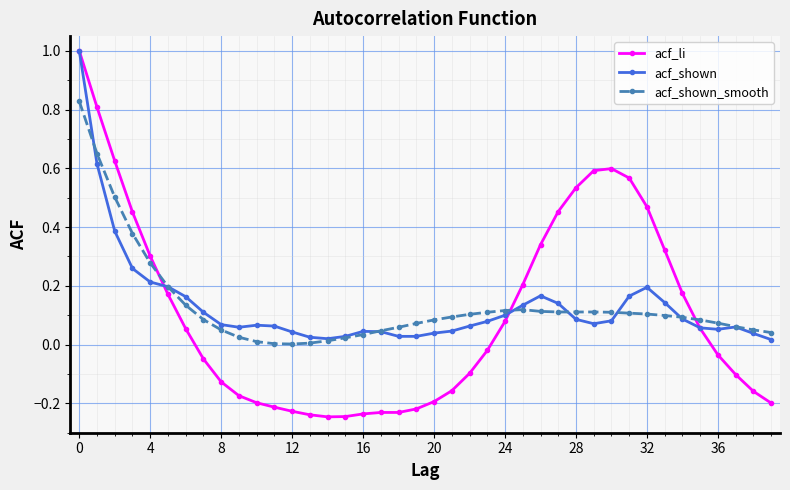

At how many categories does at least one series exceed 0?

40